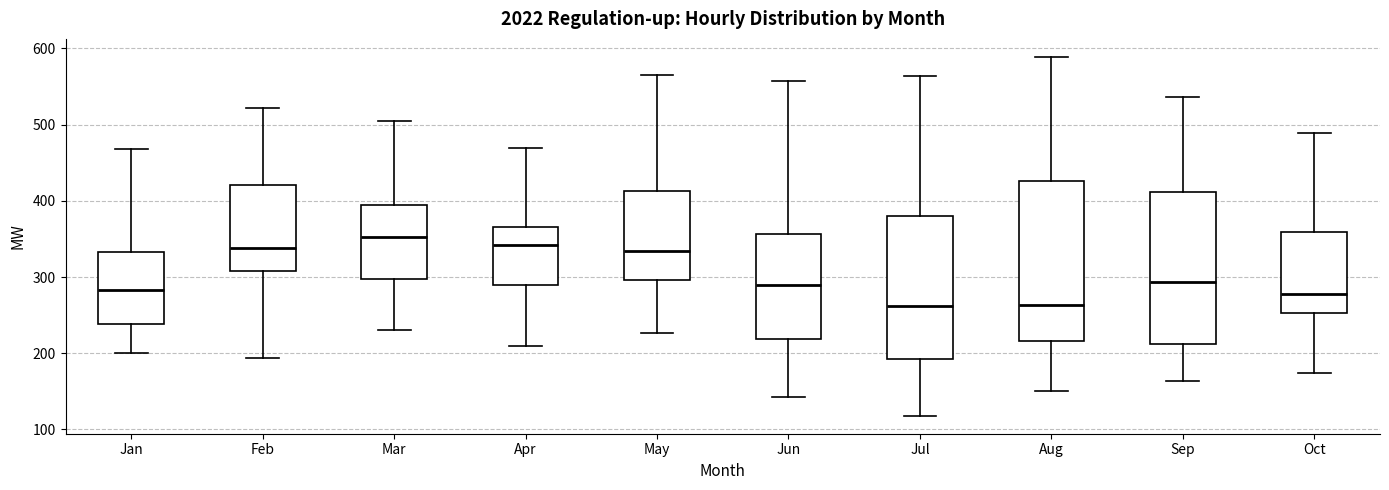

Which box is the tallest, from its lower edge to its upper edge?

Aug